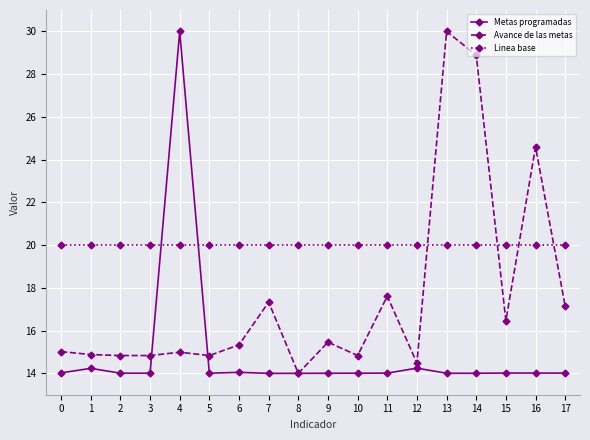

Does the chart have visible grid lines?

Yes